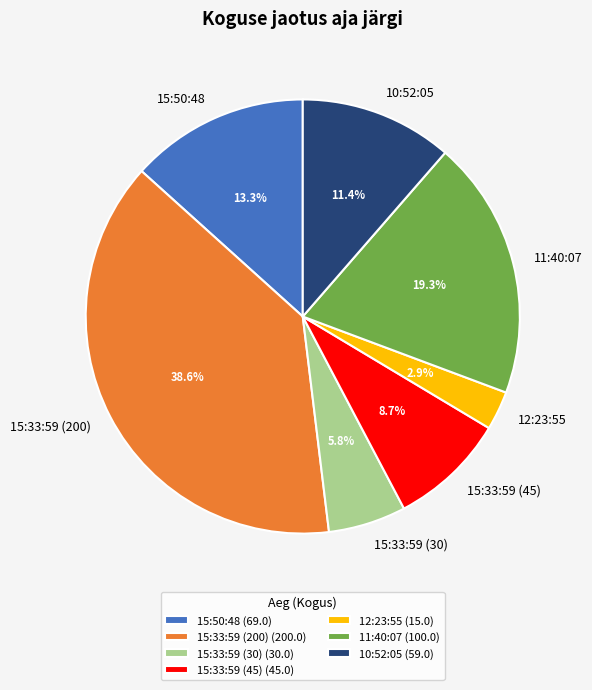

Combined, what portion of the pie is 11:40:07 and 15:33:59 (30)?

25.1%